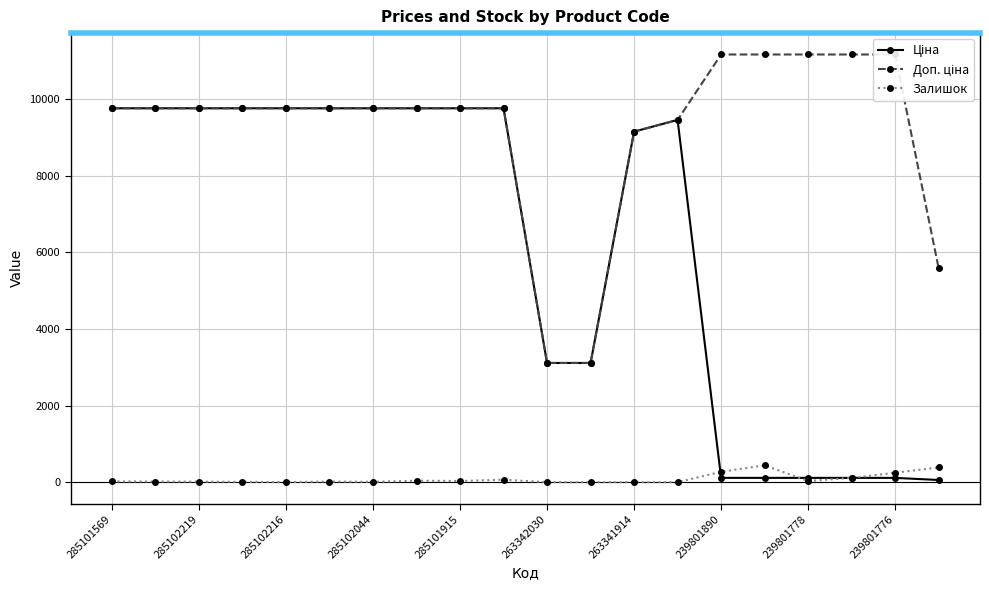

Is this an area chart (filled region under the line)?

No